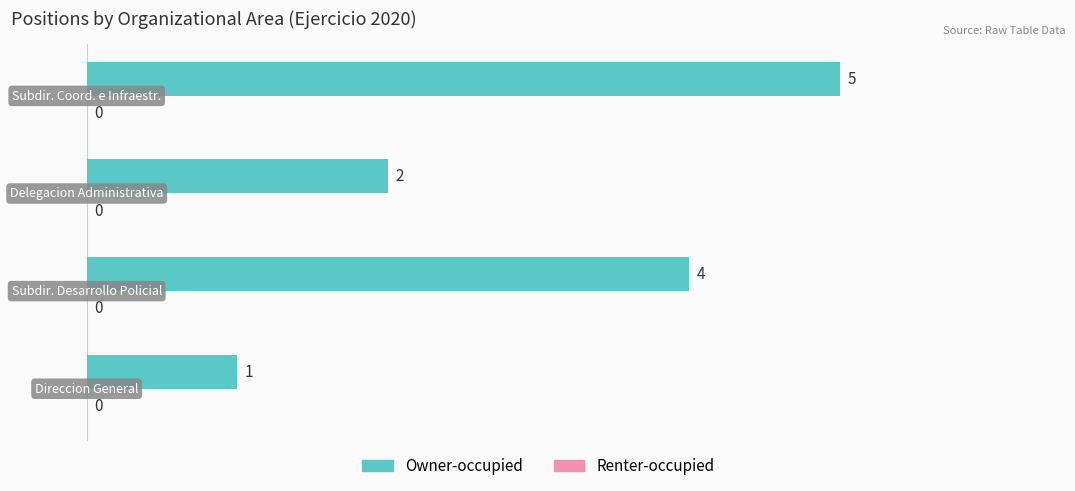

What is the maximum value shown in the chart?

5